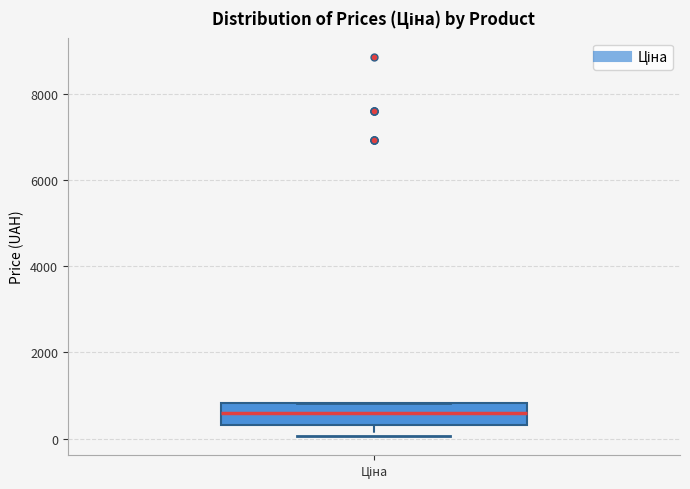

Transcribe this box plot: give where the median line is, the range the box spans, and where the two whiskers end, as read against the y-axis. The values are not printed on the chart, so give them approximately, as read against the axis.

median 600, box 400 to 800, whiskers 0 to 800